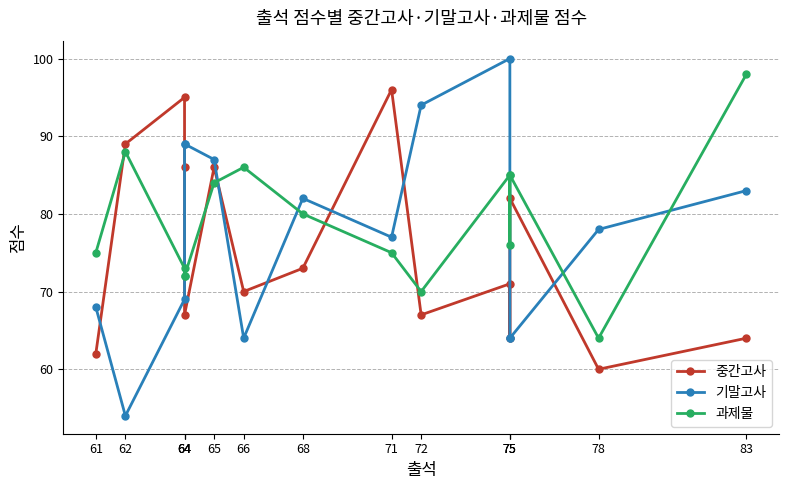

List the labels in order of 중간고사 value, smallest first.

78, 61, 75, 83, 64, 72, 66, 75, 68, 75, 64, 65, 62, 64, 71